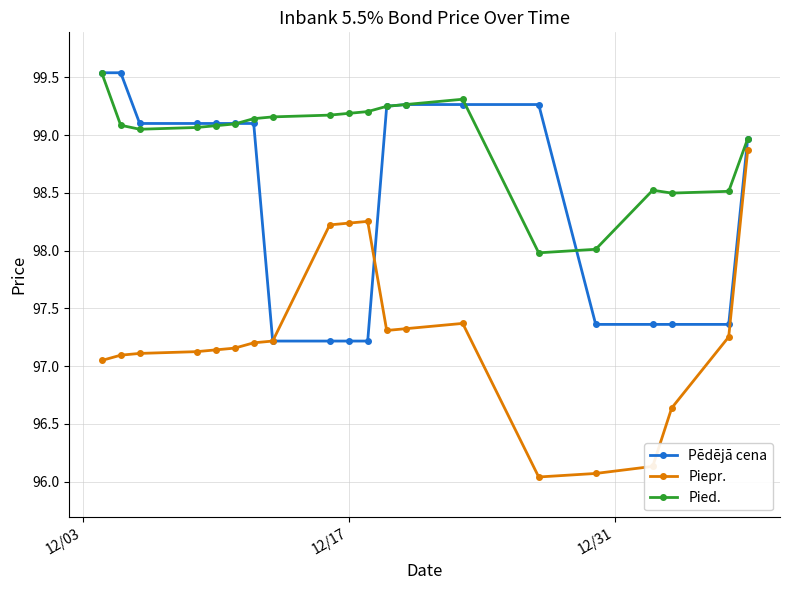

What is the value of the Pied. point at the 13th from the left?

99.3